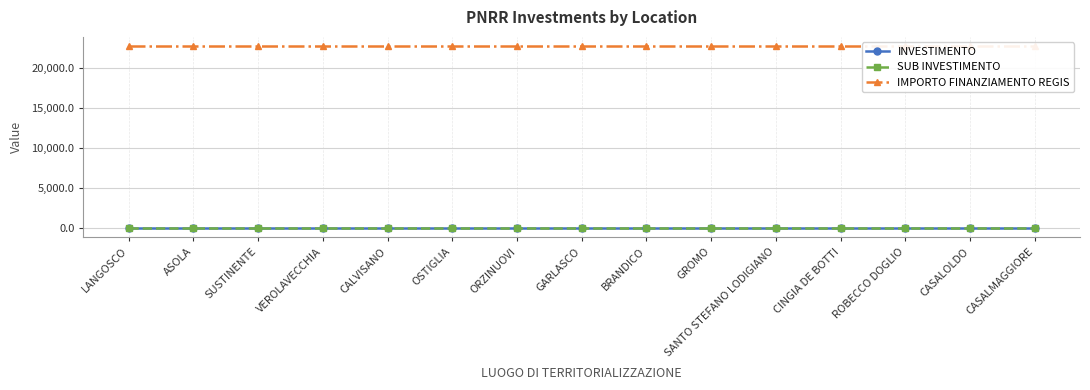

At which category is the sum across all series the highest?

LANGOSCO